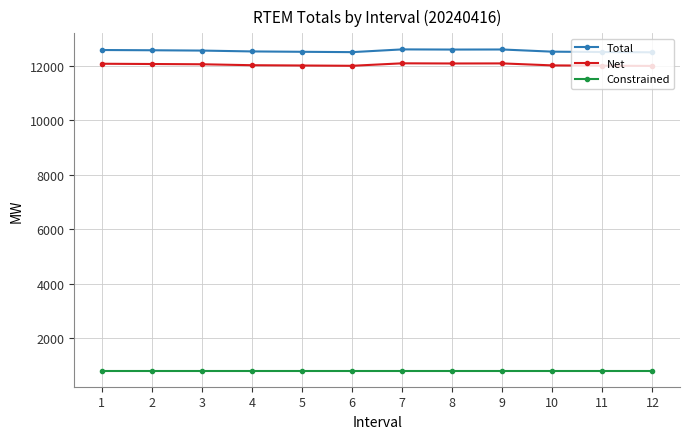

What is the minimum value shown in the chart?

802.2